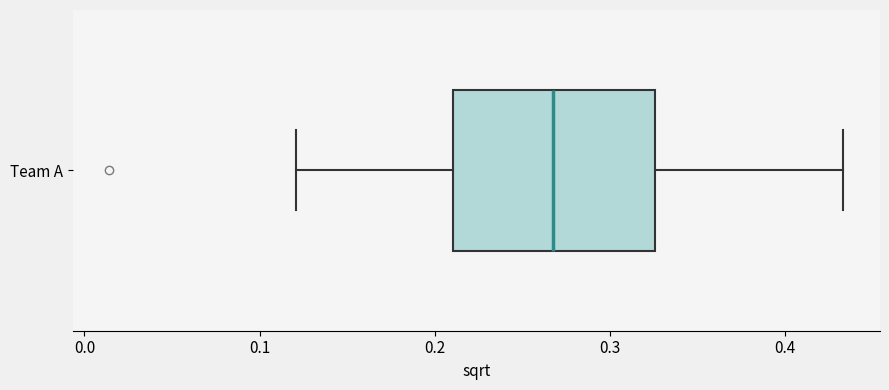

Read this box plot against the x-axis: the position of the median line, the range covered by the box, and the ends of both whiskers. The values are not printed on the chart, so give them approximately, as read against the axis.

median 0.27, box 0.21 to 0.33, whiskers 0.12 to 0.43